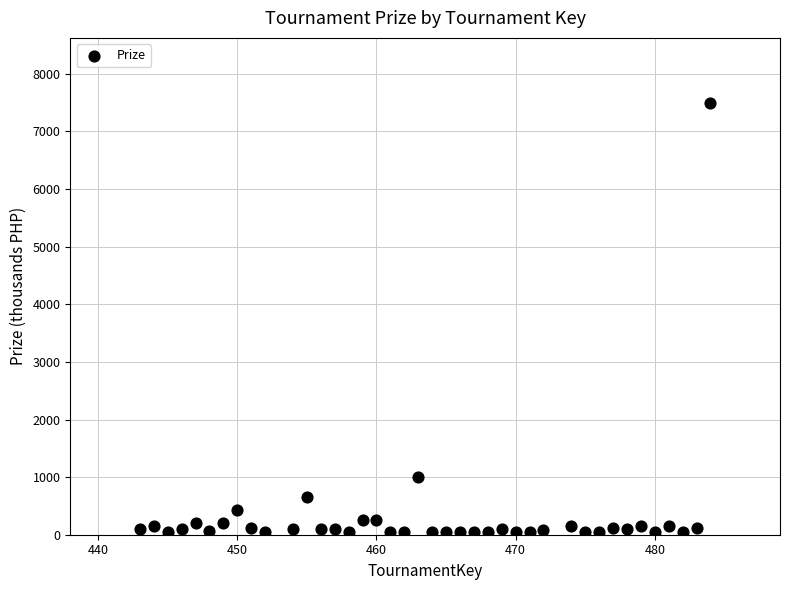

What Y value in the scatter plot is closest to 3775?

1000